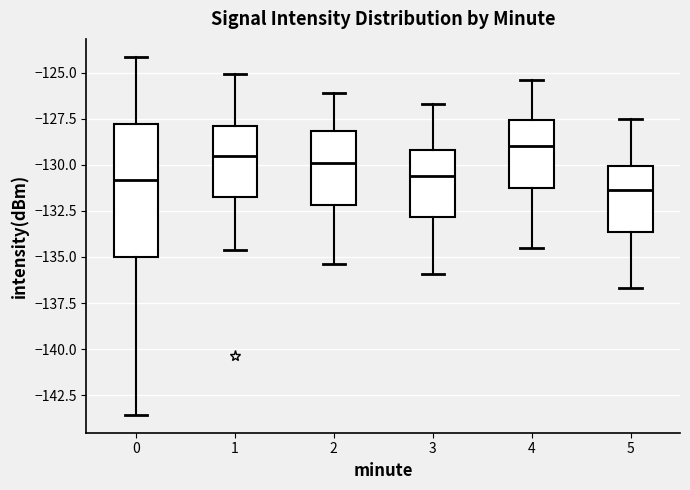

Which box's median line is the highest?

4